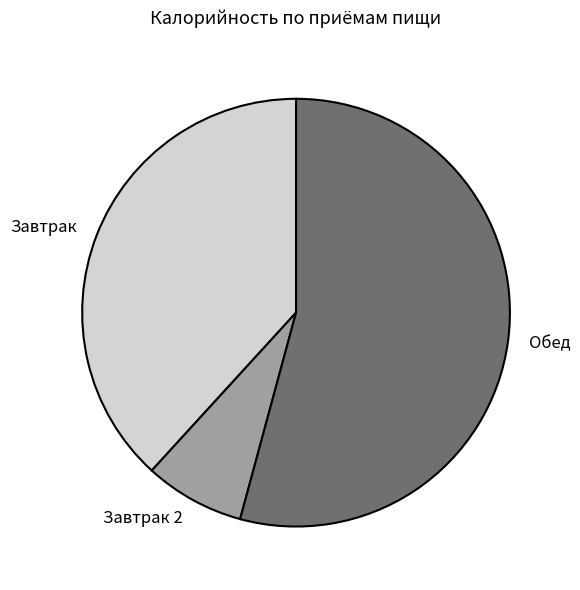

How many slices are in this pie chart?

3